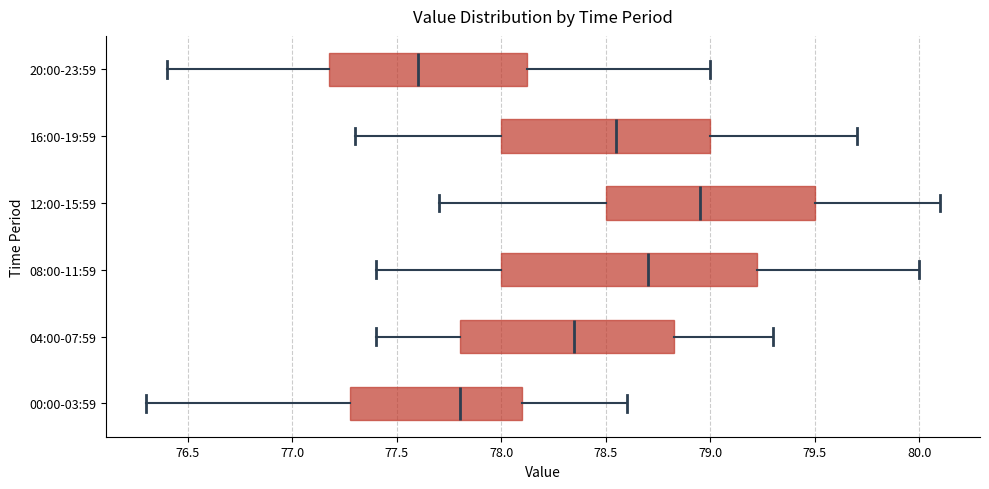

Reading bottom to top, transcribe this box plot: for each box, give where its median line is, the range the box spans, and where its two whiskers end, as read against the x-axis. The values are not printed on the chart, so give them approximately, as read against the axis.

00:00-03:59: median 77.80, box 77.30 to 78.10, whiskers 76.30 to 78.60
04:00-07:59: median 78.35, box 77.80 to 78.85, whiskers 77.40 to 79.30
08:00-11:59: median 78.70, box 78.00 to 79.25, whiskers 77.40 to 80.00
12:00-15:59: median 78.95, box 78.50 to 79.50, whiskers 77.70 to 80.10
16:00-19:59: median 78.55, box 78.00 to 79.00, whiskers 77.30 to 79.70
20:00-23:59: median 77.60, box 77.20 to 78.15, whiskers 76.40 to 79.00